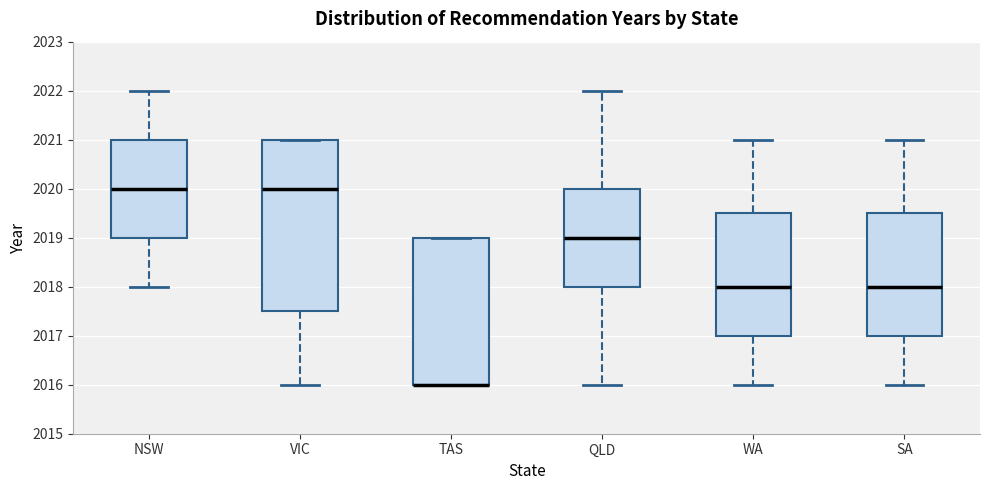

Where is the lower edge of the box for NSW on the y-axis? The values are not printed on the chart, so give them approximately, as read against the axis.

2019.0